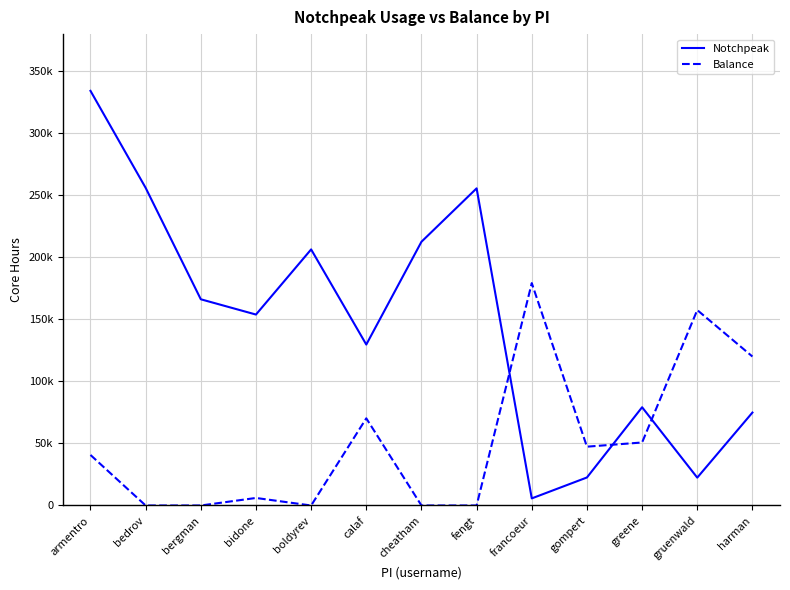

Between which two adjacent categories do Balance and Notchpeak first intersect?

fengt and francoeur